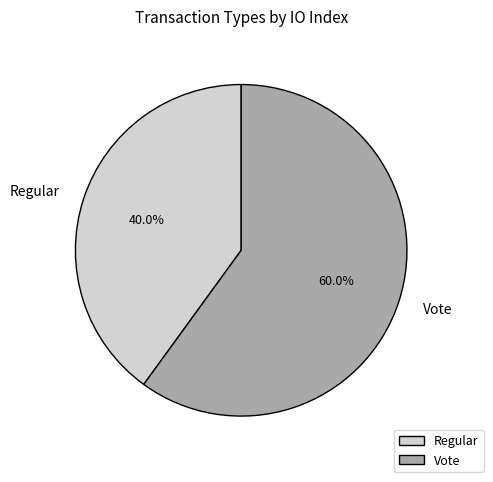

Is there any slice that represents more than half of the pie?

Yes